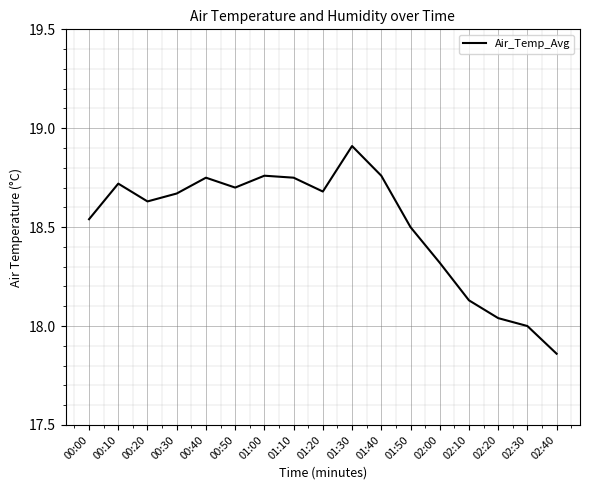

What is the greatest value displayed?

18.9